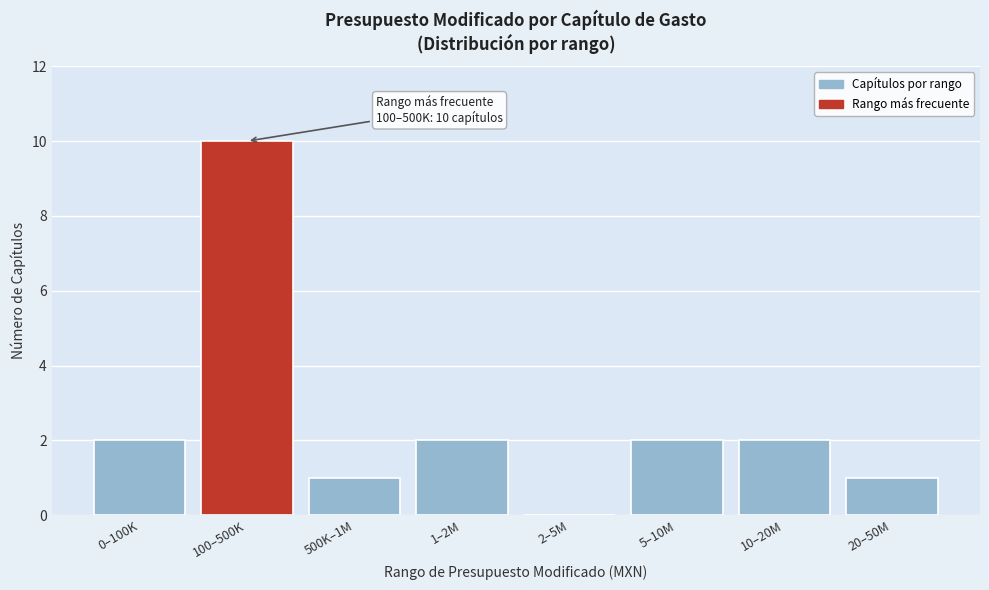

Reading left to right, list all the values displayed in this chart.

0–100K=2	100–500K=10	500K–1M=1	1–2M=2	2–5M=0	5–10M=2	10–20M=2	20–50M=1